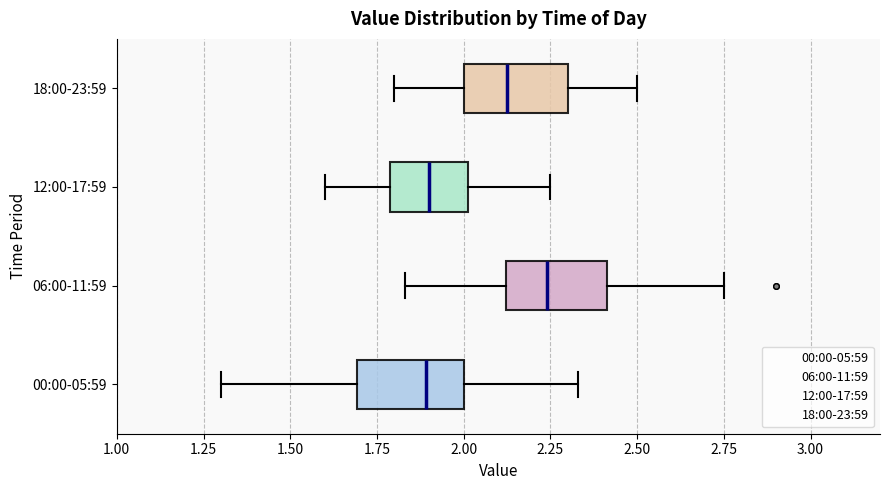

Reading bottom to top, transcribe this box plot: for each box, give where its median line is, the range the box spans, and where its two whiskers end, as read against the x-axis. The values are not printed on the chart, so give them approximately, as read against the axis.

00:00-05:59: median 1.90, box 1.70 to 2.00, whiskers 1.30 to 2.35
06:00-11:59: median 2.25, box 2.10 to 2.40, whiskers 1.85 to 2.75
12:00-17:59: median 1.90, box 1.80 to 2.00, whiskers 1.60 to 2.25
18:00-23:59: median 2.15, box 2.00 to 2.30, whiskers 1.80 to 2.50